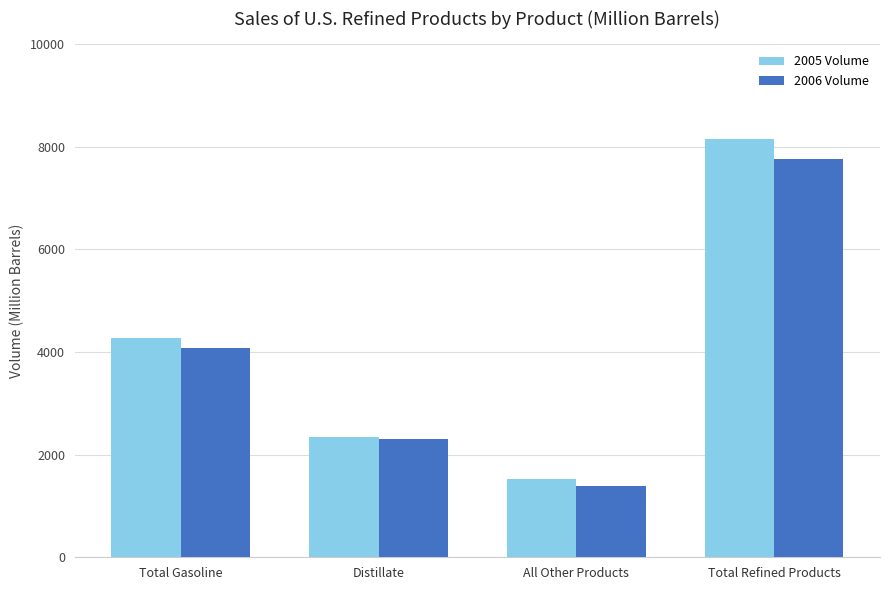

Which category has the lowest value across all series?

All Other Products